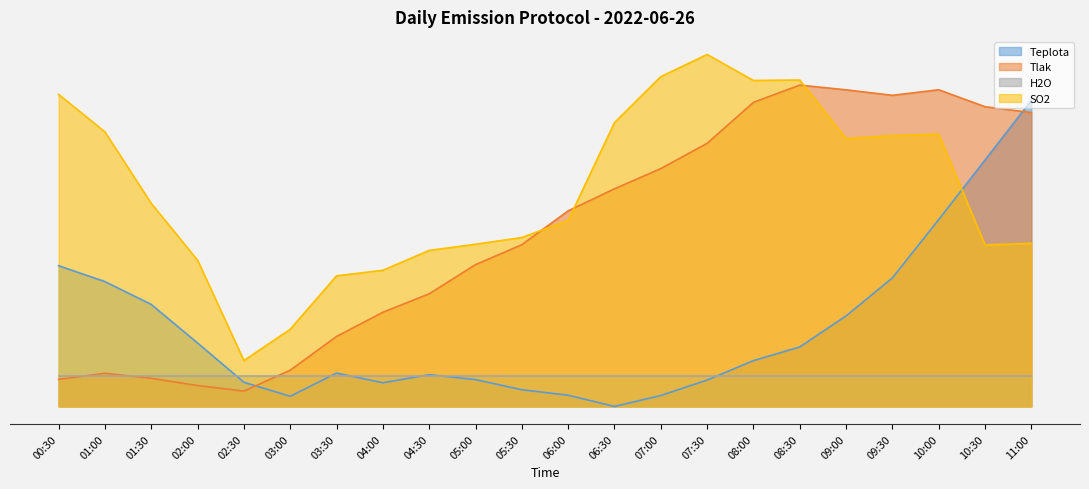

List the labels in order of Tlak value, largest first.

08:30, 10:00, 09:00, 09:30, 08:00, 10:30, 11:00, 07:30, 07:00, 06:30, 06:00, 05:30, 05:00, 04:30, 04:00, 03:30, 03:00, 01:00, 01:30, 00:30, 02:00, 02:30